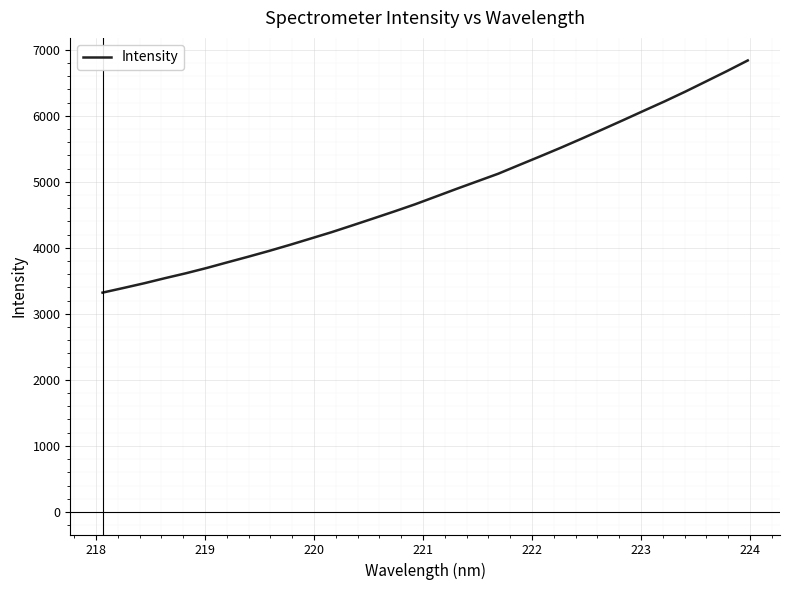

What is the maximum value shown in the chart?

6837.5